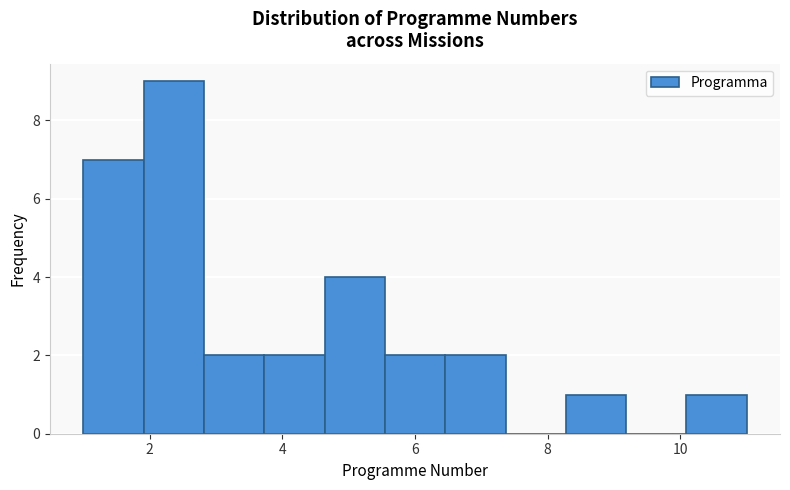

Reading left to right, list every bar in this chart as the range it spans on the x-axis followed by its height. Neither the bar edges nor the heights are printed on the chart, so give them approximately, as read against the axes.

1.0 to 2.0: 7
2.0 to 2.8: 9
2.8 to 3.8: 2
3.8 to 4.6: 2
4.6 to 5.6: 4
5.6 to 6.4: 2
6.4 to 7.4: 2
7.4 to 8.2: 0
8.2 to 9.2: 1
9.2 to 10.0: 0
10.0 to 11.0: 1